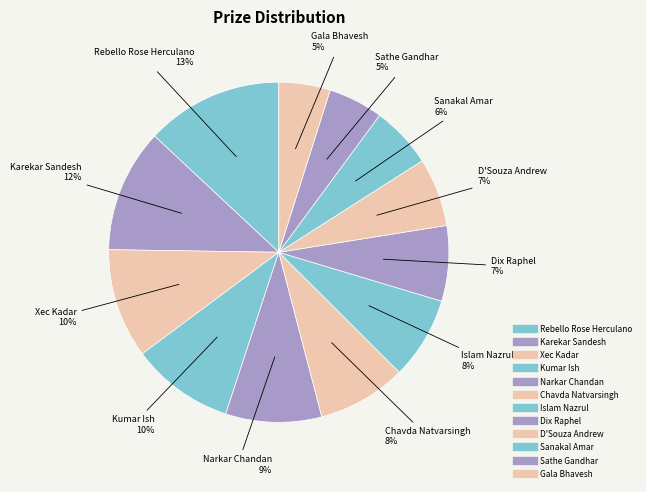

What is the largest slice in the pie chart?

Rebello Rose Herculano